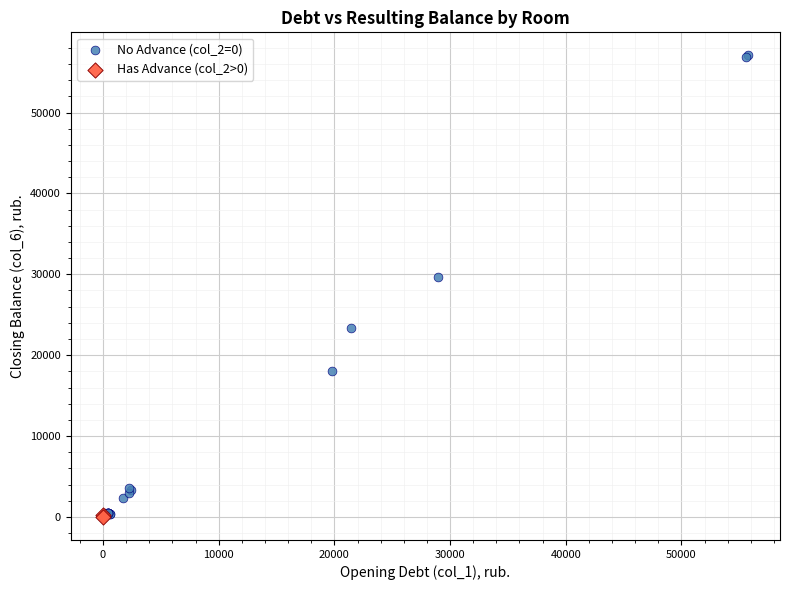

What are all the series names shown in the legend?

No Advance (col_2=0), Has Advance (col_2>0)